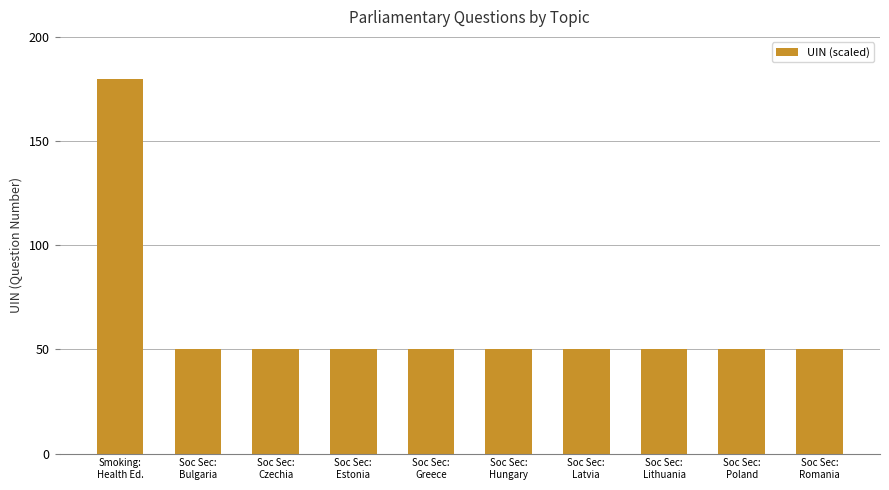

What is the sum of the values at Soc Sec:
Czechia and Soc Sec:
Latvia?

100.1